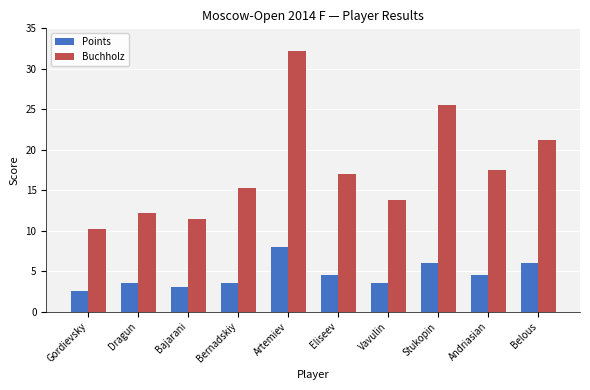

Rank the series by their average value, from highest to lowest.

Buchholz, Points